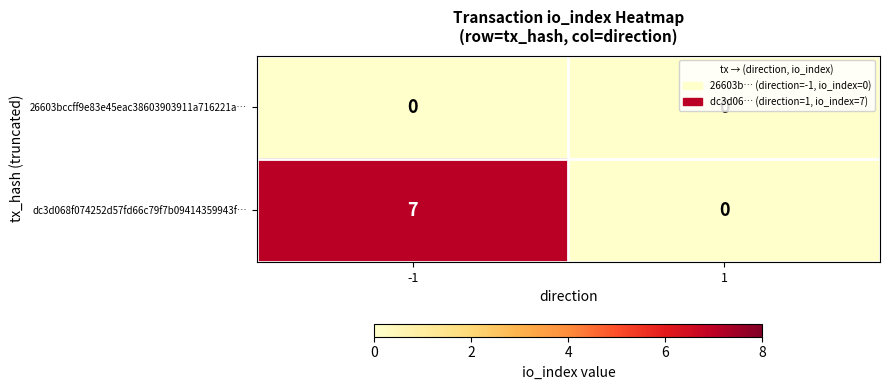

Which series has the largest total across all categories?

dc3d068f074252d57fd66c79f7b09414359943f…